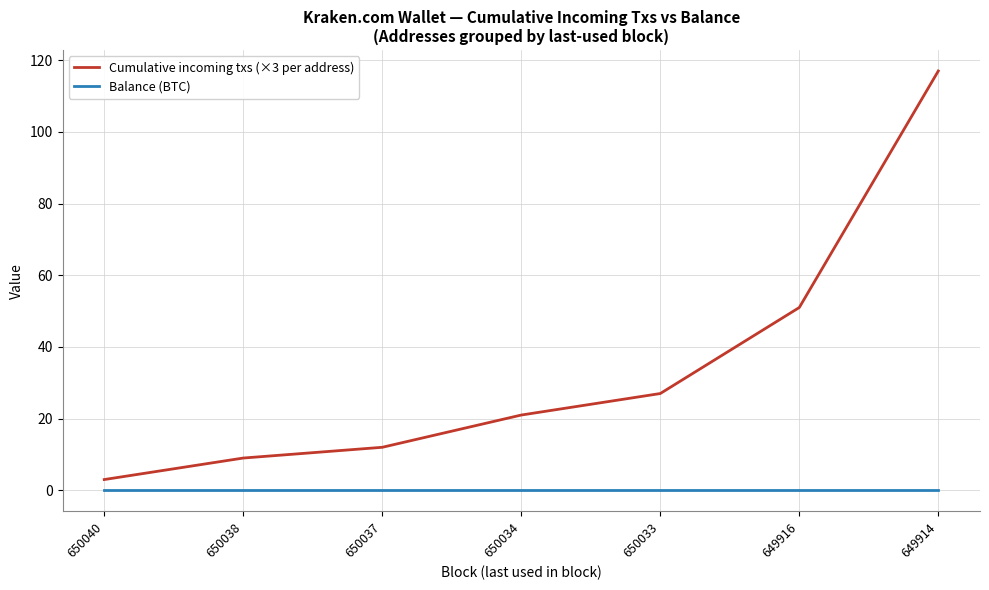

True or false: Balance (BTC) and Cumulative incoming txs (×3 per address) intersect in this chart.

False